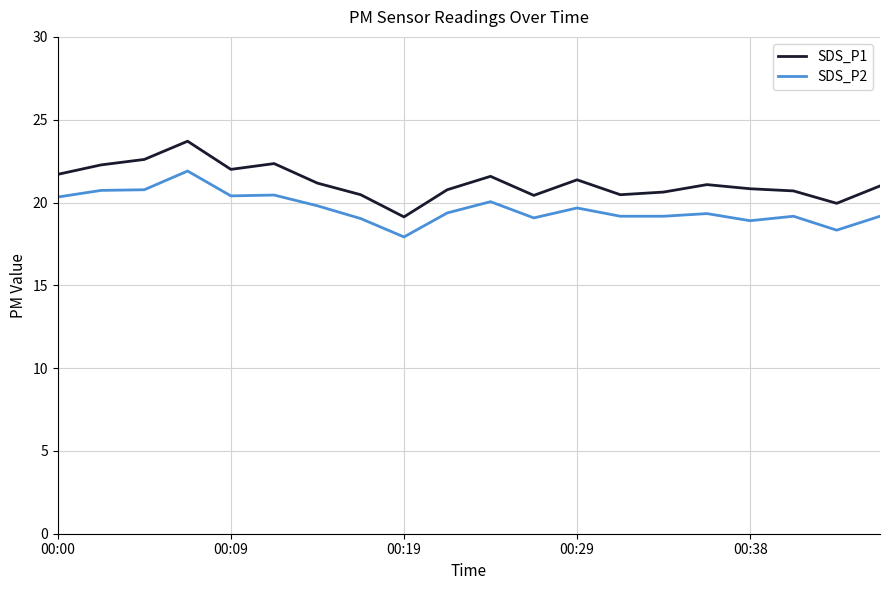

Which series has the largest total across all categories?

SDS_P1